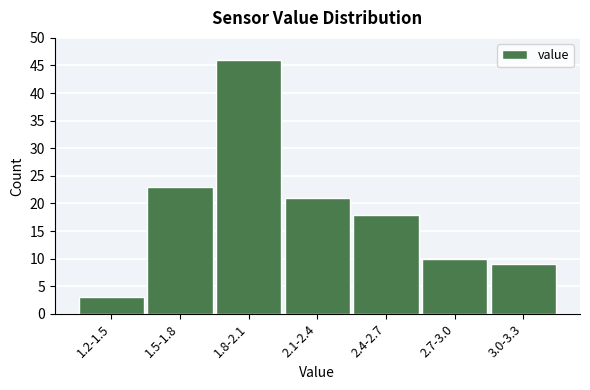

Reading left to right, what are all the values shown in this chart?

1.2-1.5=3	1.5-1.8=23	1.8-2.1=46	2.1-2.4=21	2.4-2.7=18	2.7-3.0=10	3.0-3.3=9